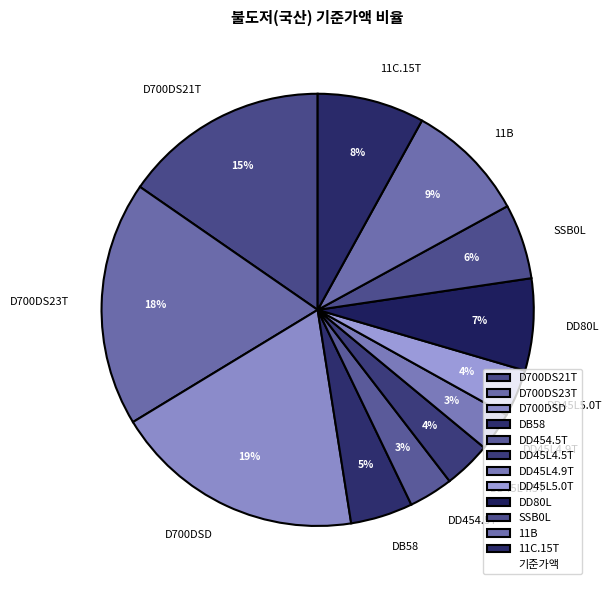

Is there a majority slice in this chart?

No